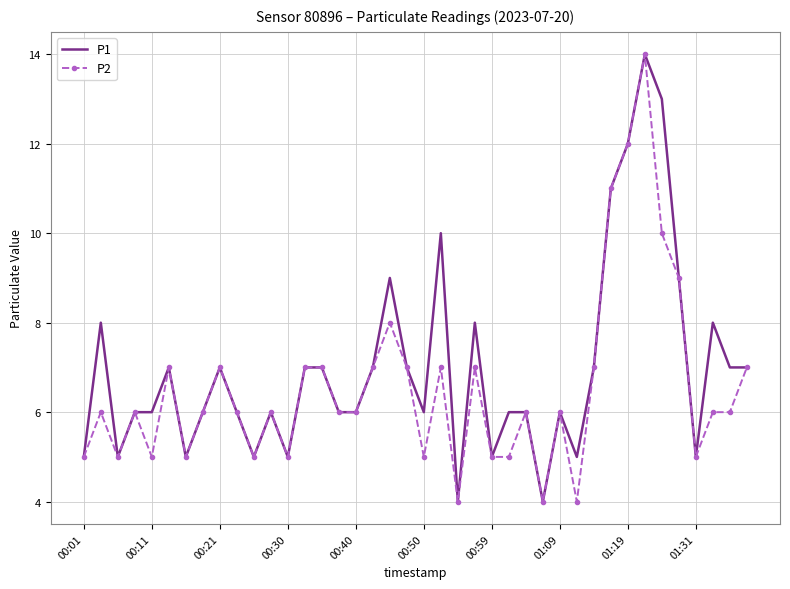

What is the minimum value shown in the chart?

4